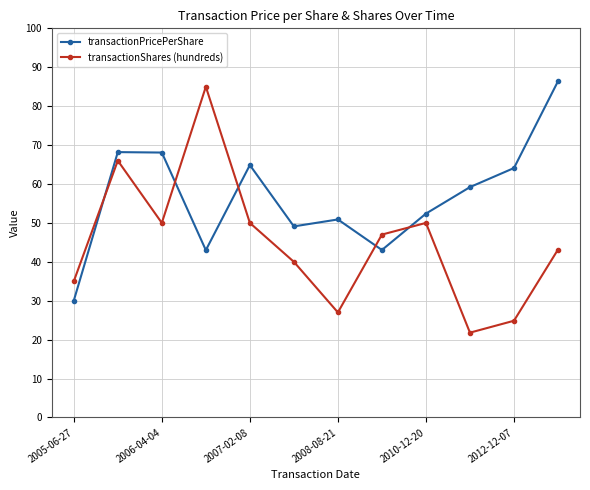

What is the difference between the second highest and minimum values in the transactionPricePerShare series?

38.2